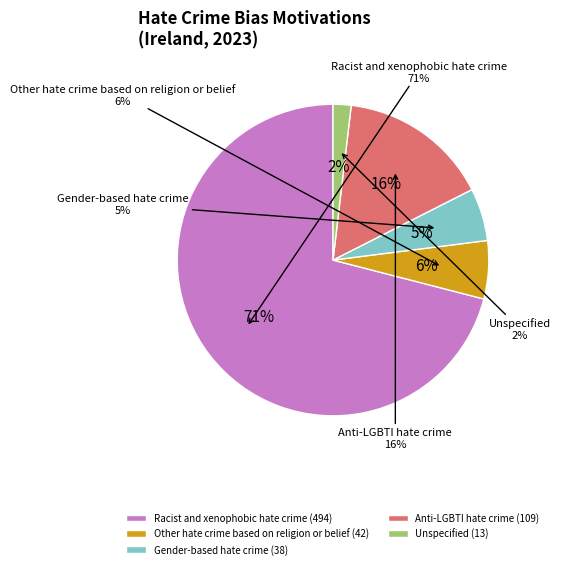

Rank the categories by value from lowest to highest.

Unspecified, Gender-based hate crime, Other hate crime based on religion or belief, Anti-LGBTI hate crime, Racist and xenophobic hate crime